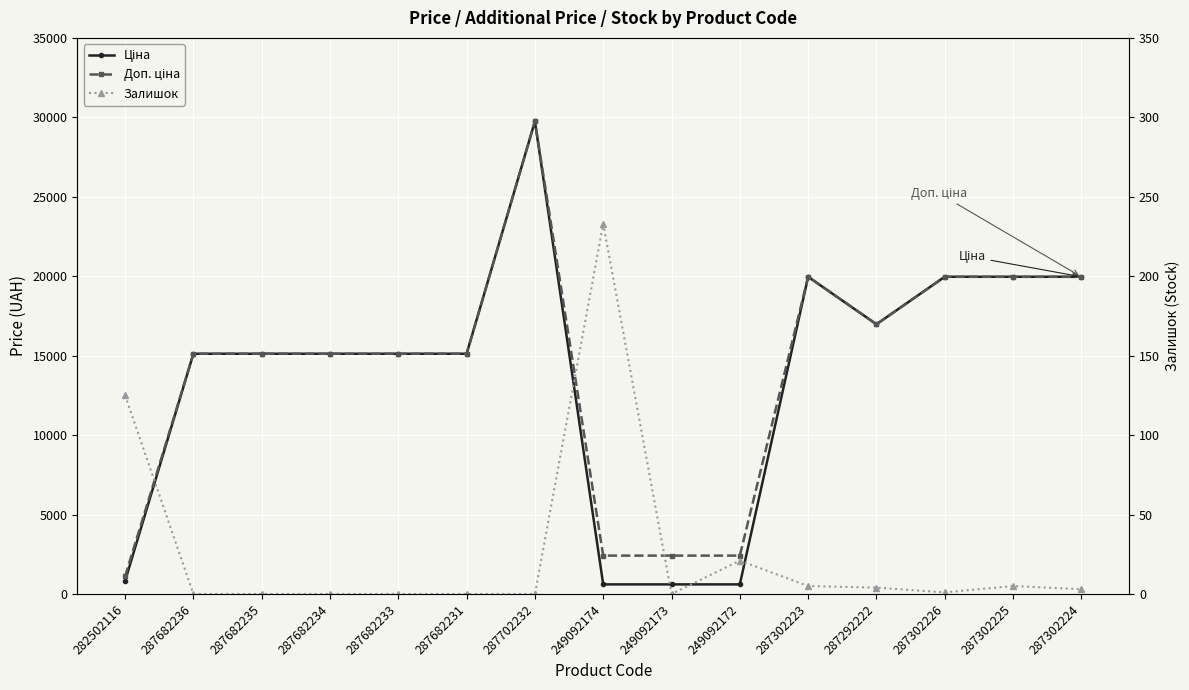

What is the sum of all Ціна values?

204809.9